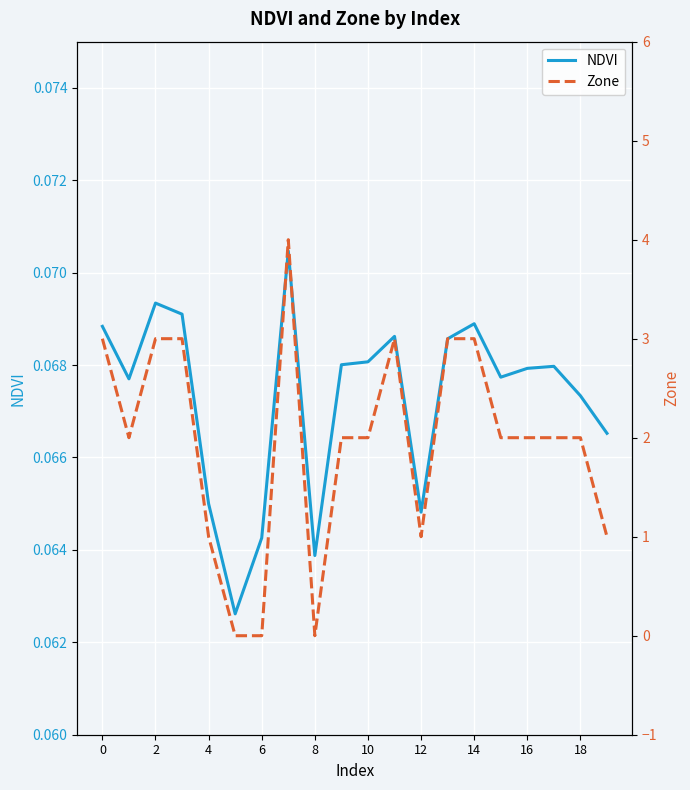

Does the chart display data point markers on the line(s)?

No